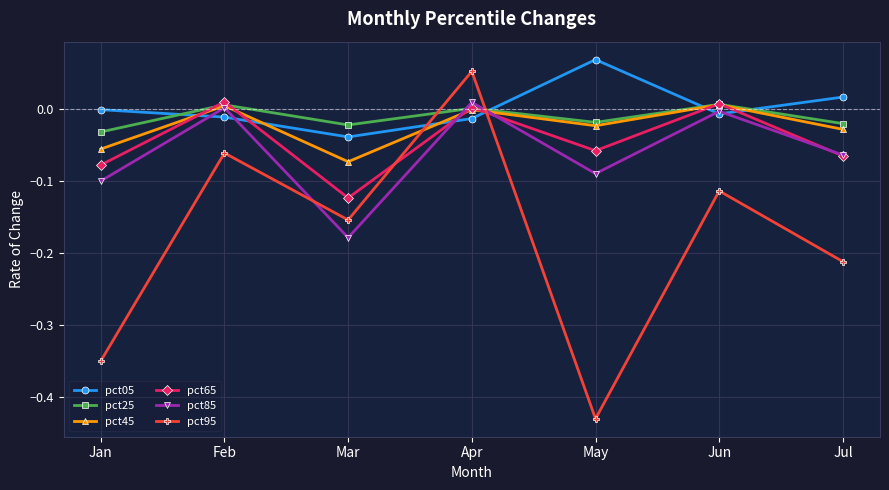

Which series has the widest spread of values?

pct95